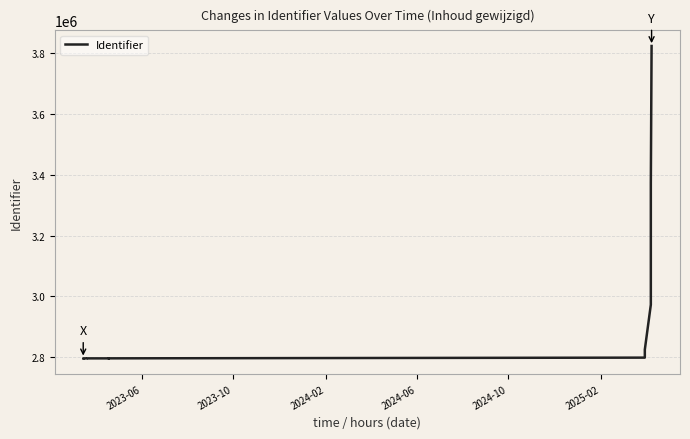

What is the value of the 3rd point from the left?

2795659.8